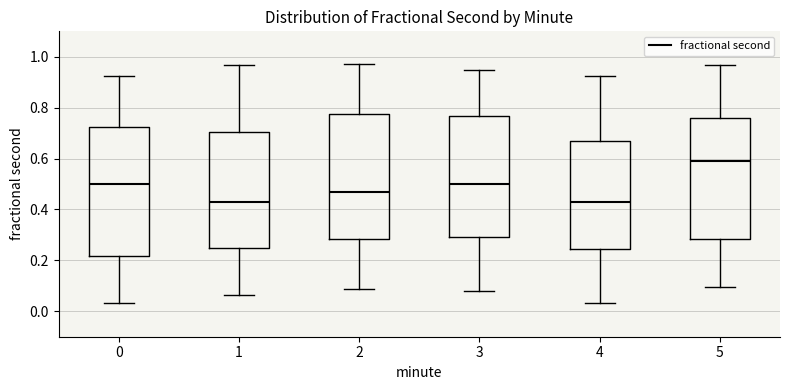

Reading left to right, transcribe this box plot: for each box, give where its median line is, the range the box spans, and where its two whiskers end, as read against the y-axis. The values are not printed on the chart, so give them approximately, as read against the axis.

0: median 0.50, box 0.22 to 0.72, whiskers 0.04 to 0.92
1: median 0.42, box 0.24 to 0.70, whiskers 0.06 to 0.96
2: median 0.46, box 0.28 to 0.78, whiskers 0.08 to 0.98
3: median 0.50, box 0.30 to 0.76, whiskers 0.08 to 0.94
4: median 0.42, box 0.24 to 0.68, whiskers 0.04 to 0.92
5: median 0.58, box 0.28 to 0.76, whiskers 0.10 to 0.96